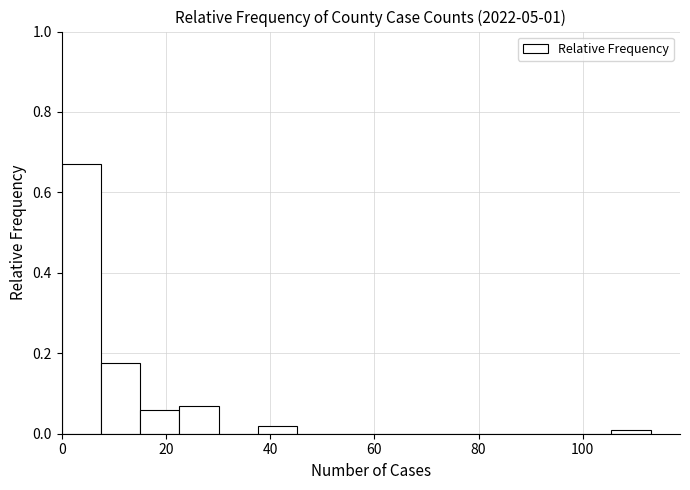

Read against the x-axis, roughly where is the centre of the tallest bar?

4